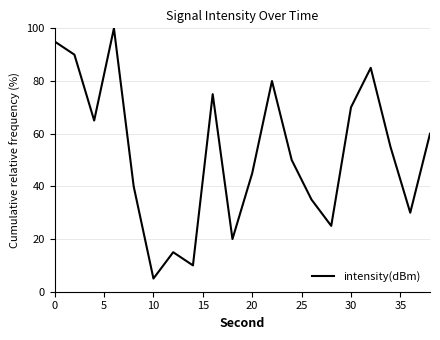

What is the difference between the maximum and minimum values?

95.0